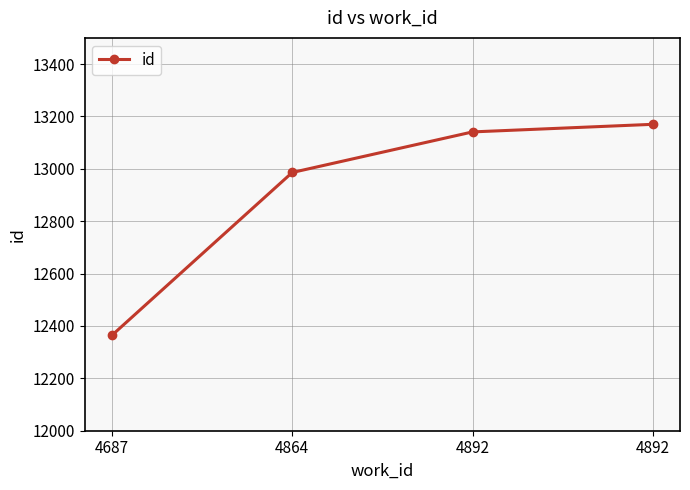

Reading right to left, list all the values displayed in this chart.

13170	13141	12986	12364